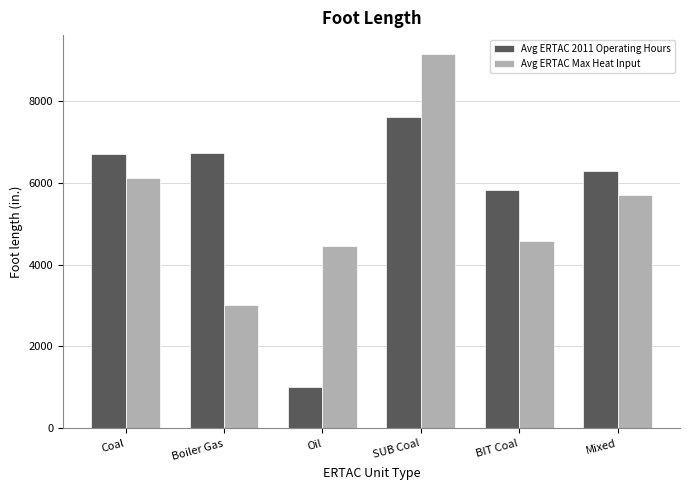

Between Boiler Gas and Mixed, which series saw the biggest shift?

Avg ERTAC Max Heat Input